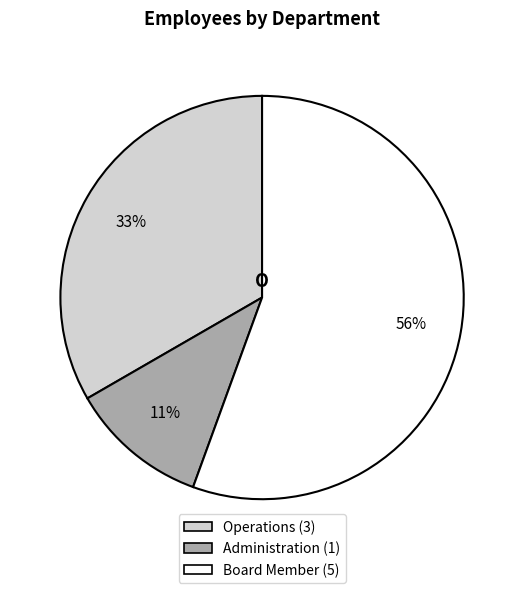

Rank the categories by value from highest to lowest.

Board Member, Operations, Administration